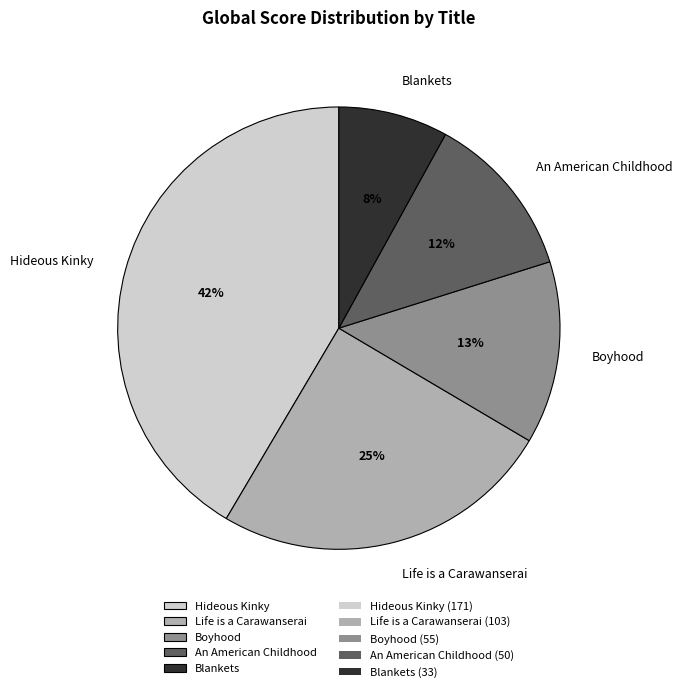

Approximately how many times larger is the value at An American Childhood compared to Boyhood?

0.9